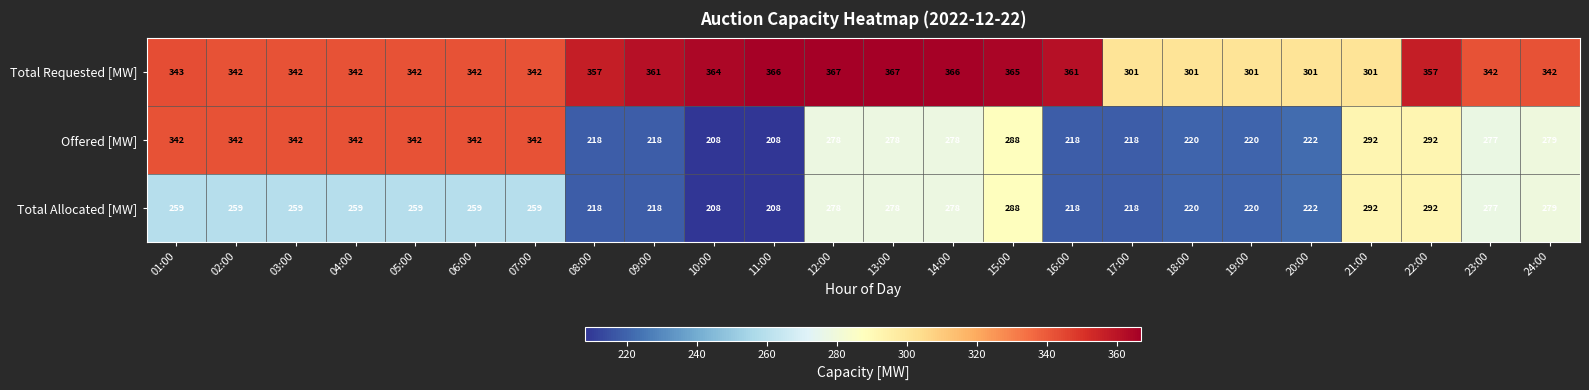

What is the spread (max minus min) of values at 12:00?

89